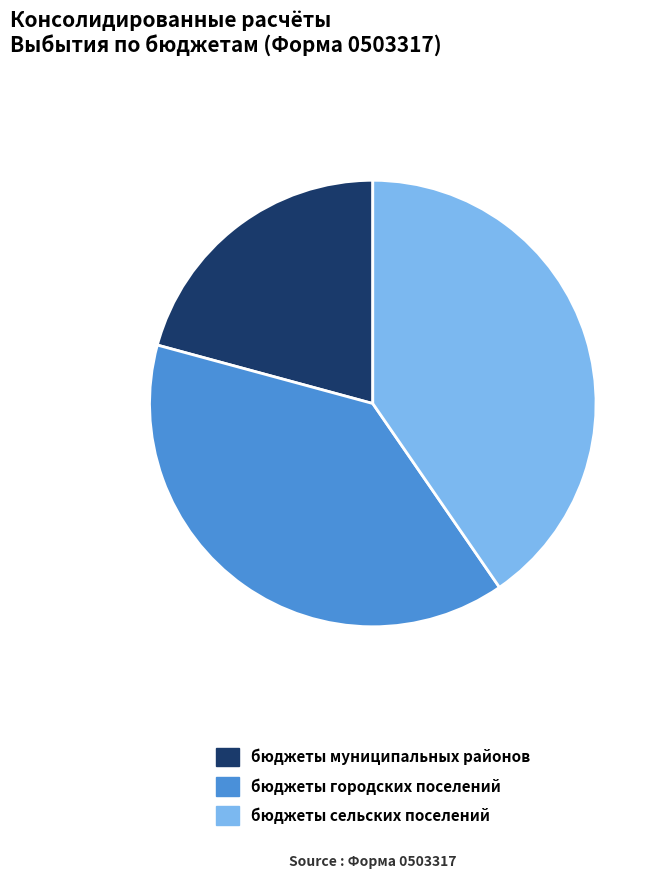

Which slice is the largest?

бюджеты сельских поселений